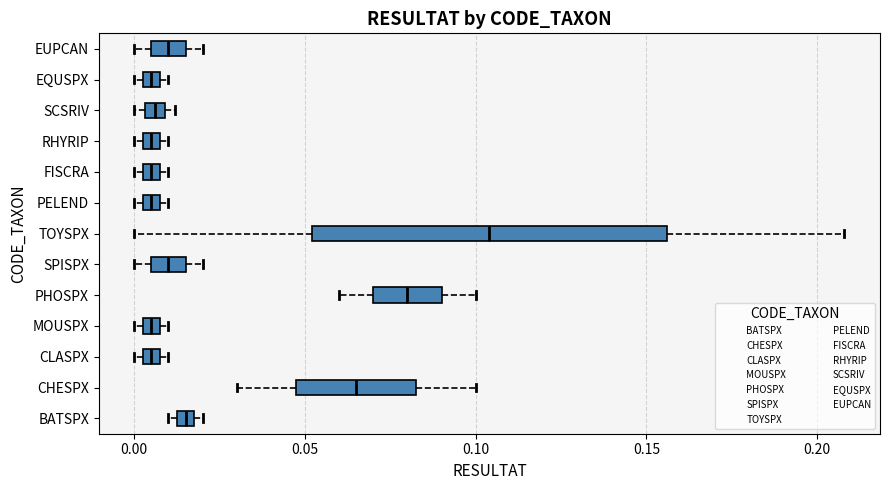

Where is the left edge of the box for EQUSPX on the x-axis? The values are not printed on the chart, so give them approximately, as read against the axis.

0.005